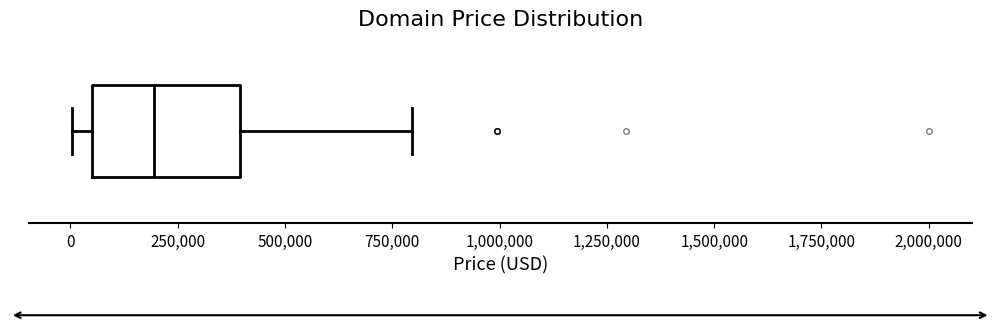

Where is the right edge of the box on the x-axis? The values are not printed on the chart, so give them approximately, as read against the axis.

400000